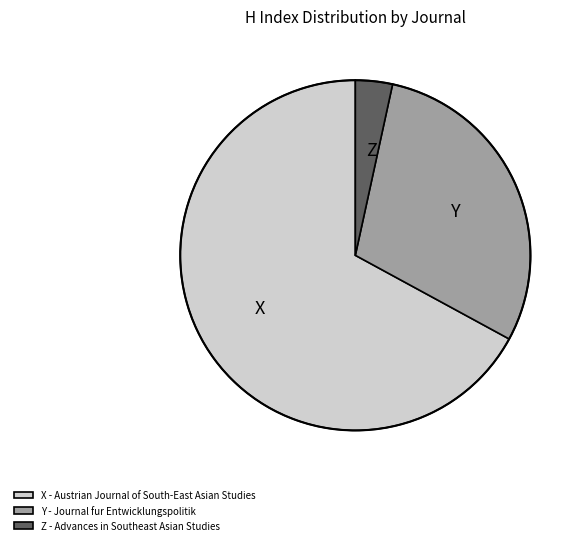

What is the ratio of the value at Y to the value at Z?

8.6